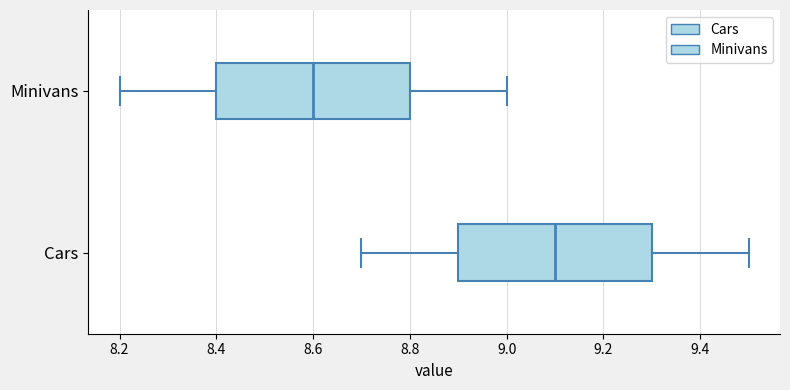

Which box's median line is the furthest to the right?

Cars